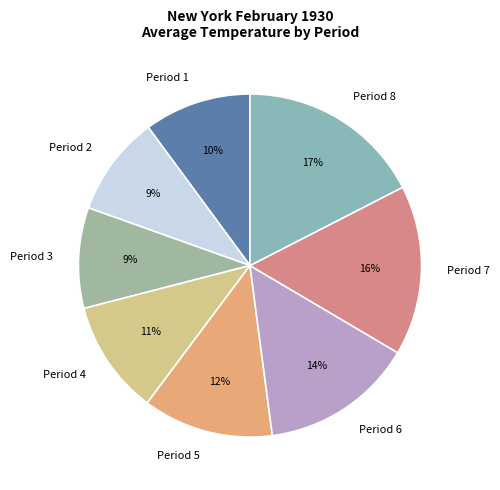

Does any single category account for the majority?

No